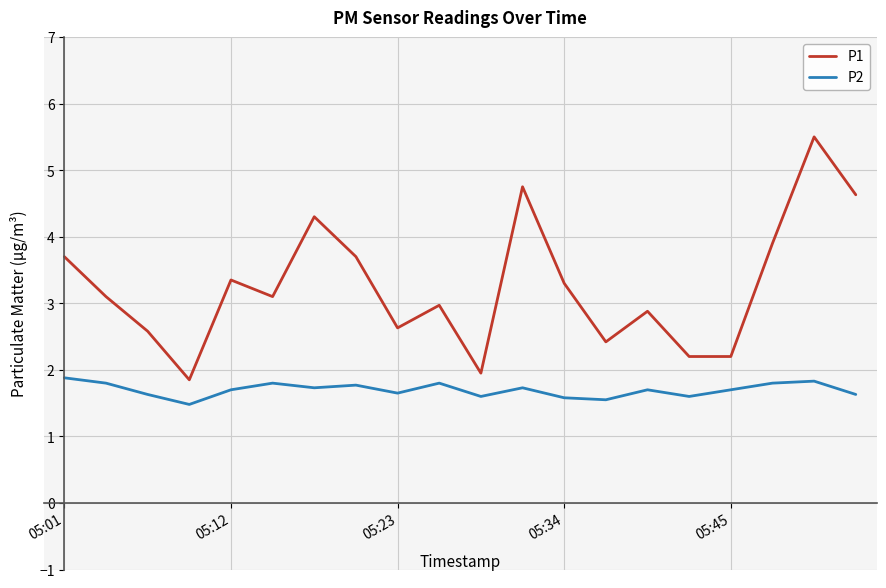

Which series has the widest spread of values?

P1